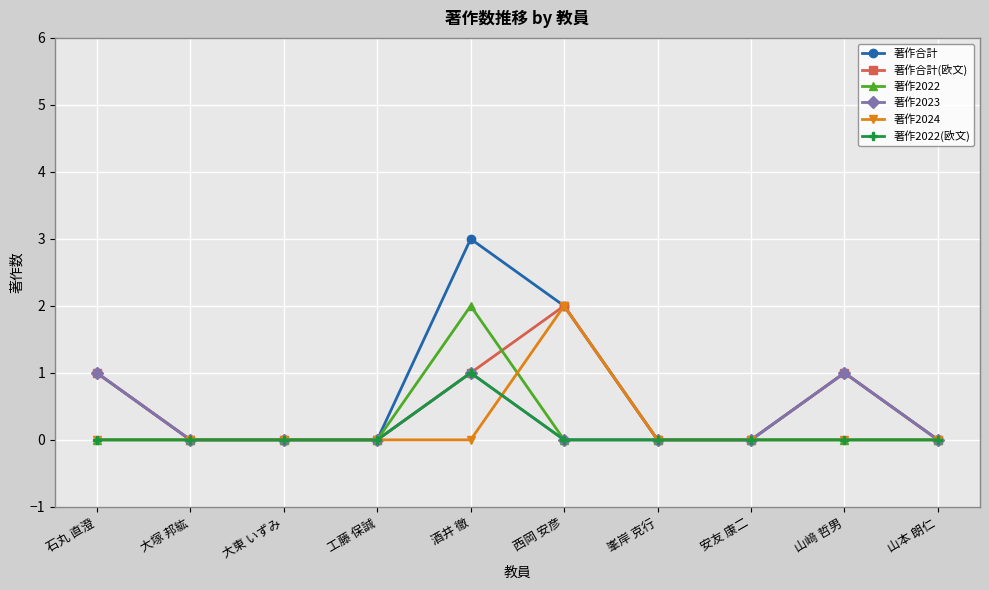

Is the value of 著作2022 at 酒井 徹 greater than the value of 著作2024 at 石丸 直澄?

Yes